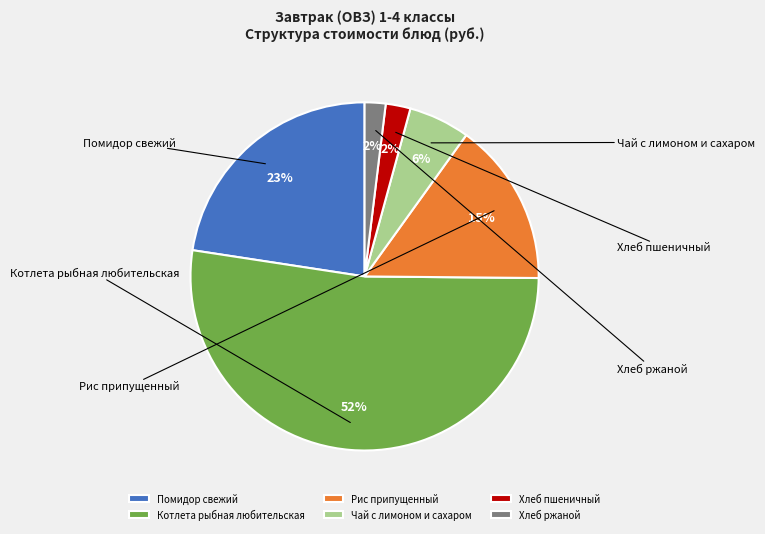

What is the change in value from Помидор свежий to Котлета рыбная любительская?

+32.1